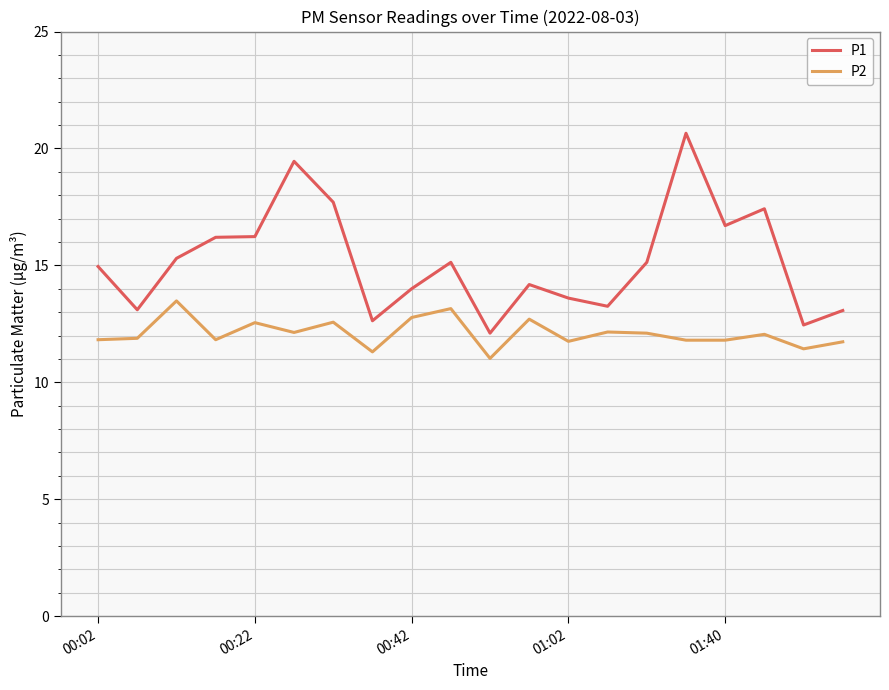

True or false: P2 and P1 cross at least once.

False